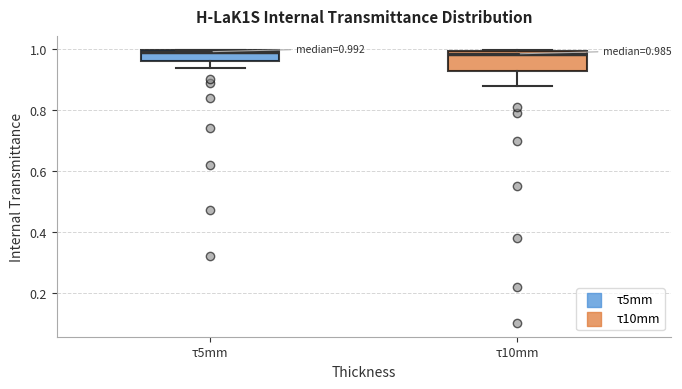

Comparing the boxes themselves (not the whiskers), which one is the tallest?

τ10mm